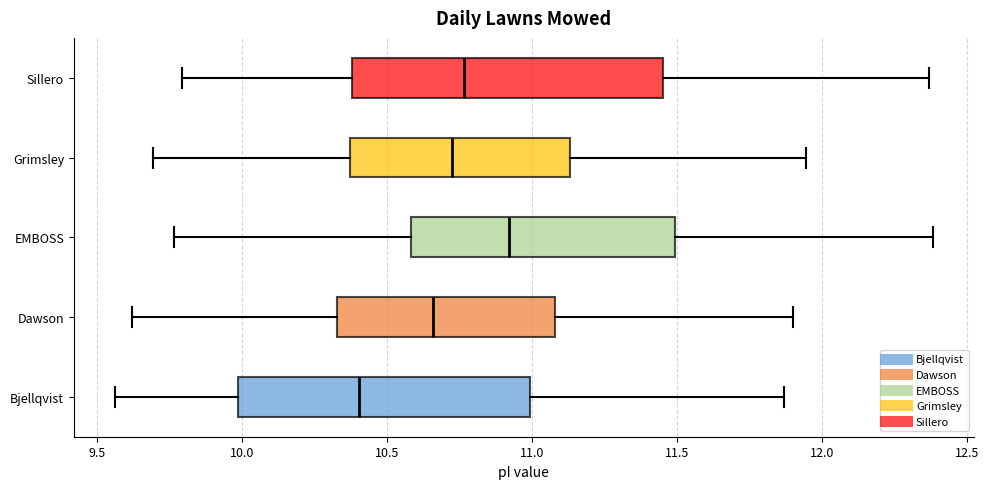

Which box has the furthest to the right median line?

EMBOSS